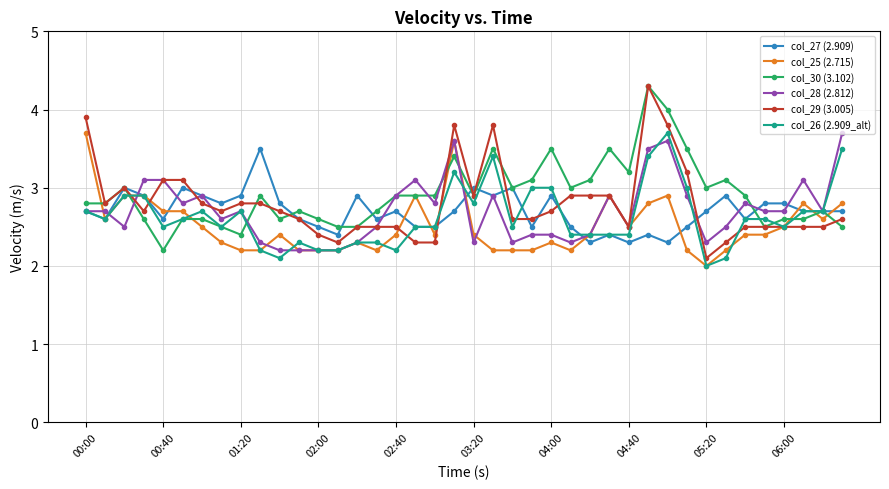

True or false: col_25 (2.715) has more than 1 points higher than both neighbors.

True